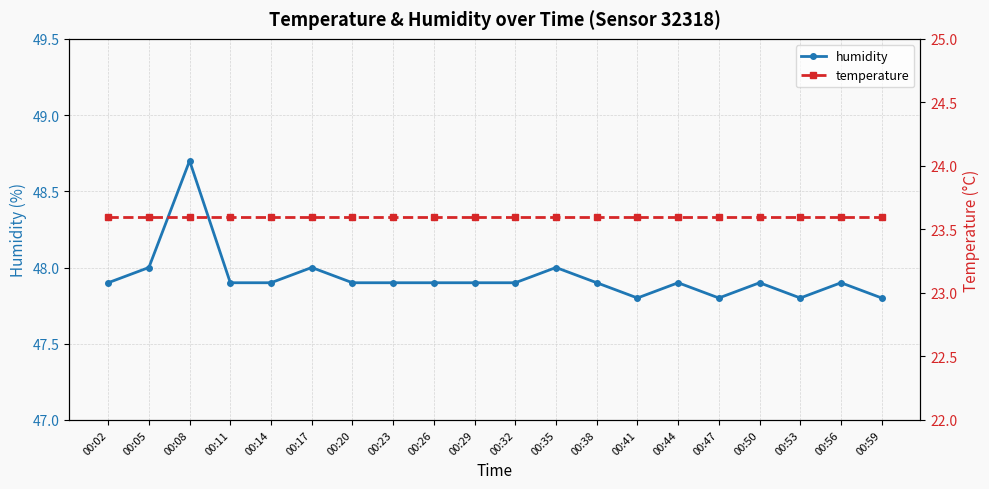

Between 00:29 and 00:59, which series saw the biggest shift?

humidity